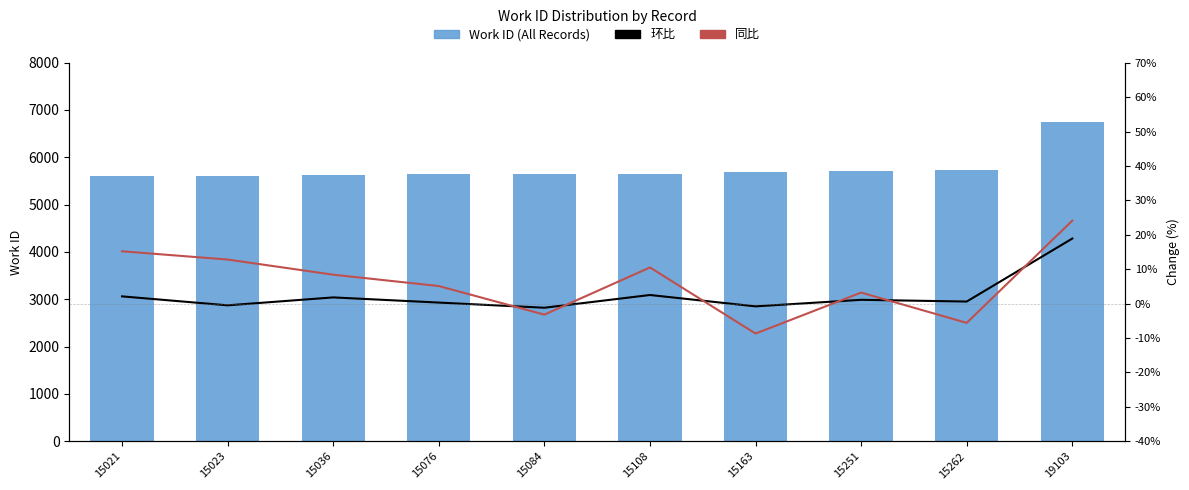

What is the difference between the maximum and minimum values in the 环比 series?

20.1